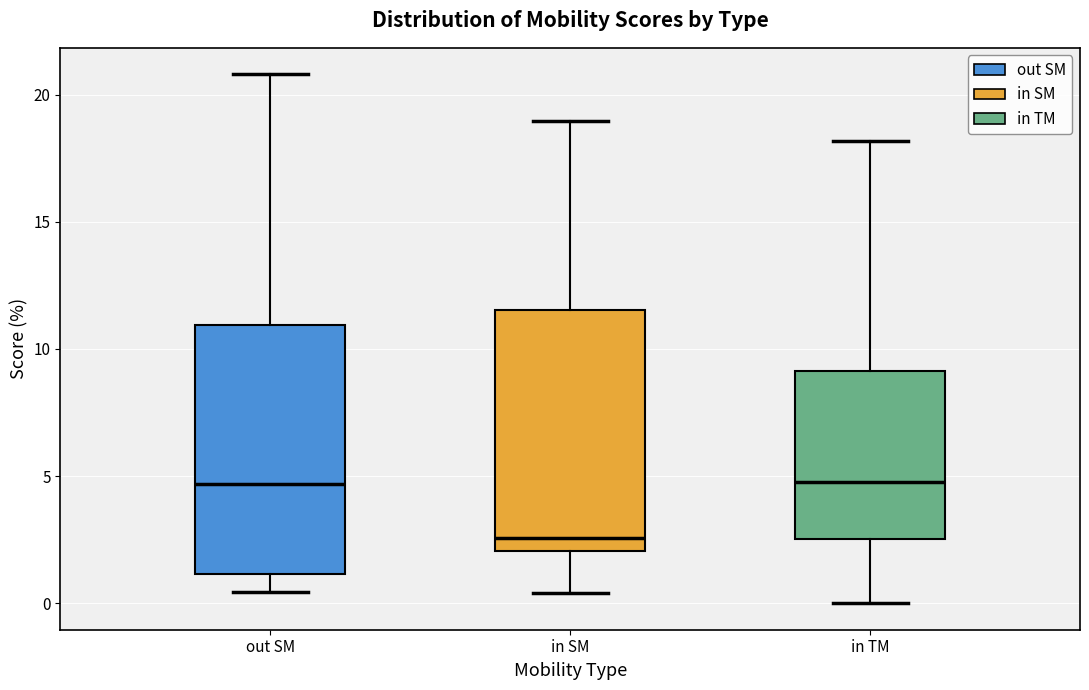

Reading left to right, transcribe this box plot: for each box, give where its median line is, the range the box spans, and where its two whiskers end, as read against the y-axis. The values are not printed on the chart, so give them approximately, as read against the axis.

out SM: median 4.5, box 1.0 to 11.0, whiskers 0.5 to 21.0
in SM: median 2.5, box 2.0 to 11.5, whiskers 0.5 to 19.0
in TM: median 5.0, box 2.5 to 9.0, whiskers 0.0 to 18.0